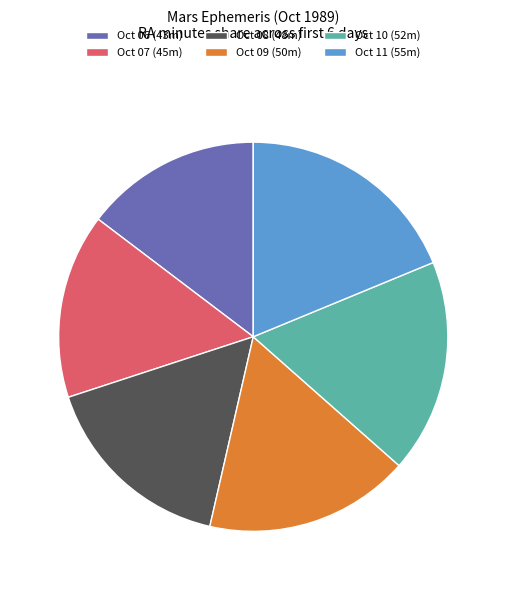

What is the largest slice in the pie chart?

Oct 11 (55m)